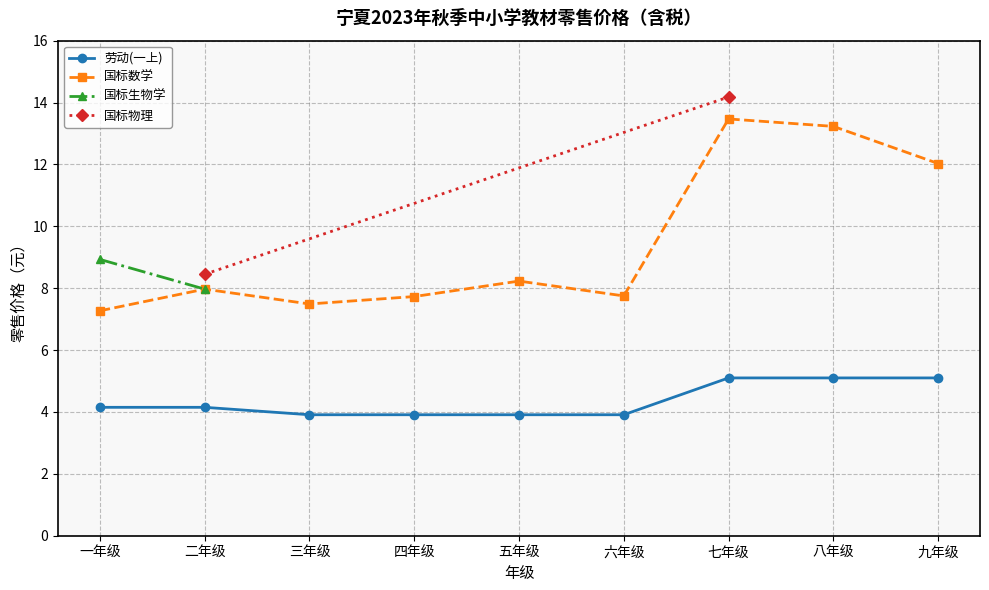

Which series has the widest spread of values?

国标数学